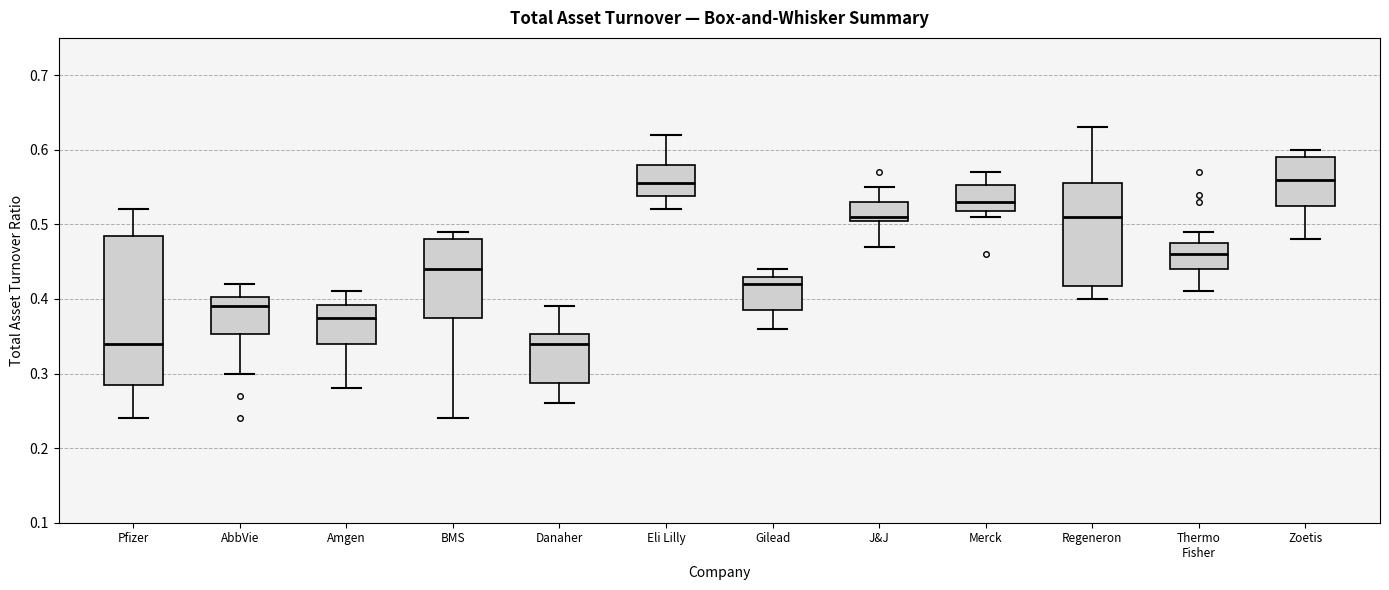

Which box is the tallest, from its lower edge to its upper edge?

Pfizer